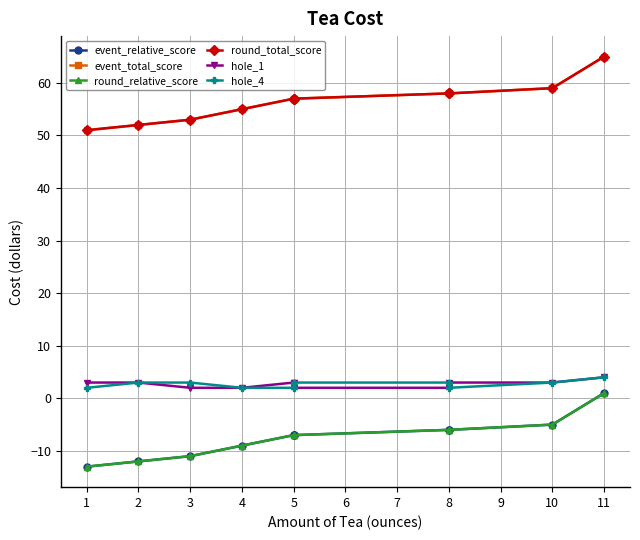

Is it true that round_total_score equals 58 at 8?

True